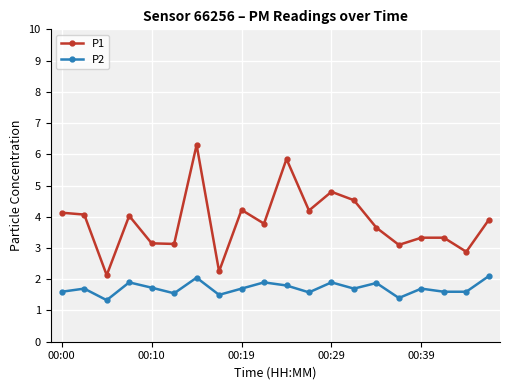

True or false: P1 has more than 2 points higher than both neighbors.

True